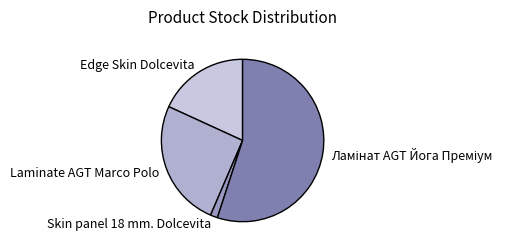

Is it true that Laminate AGT Marco Polo is 25% of the pie?

True